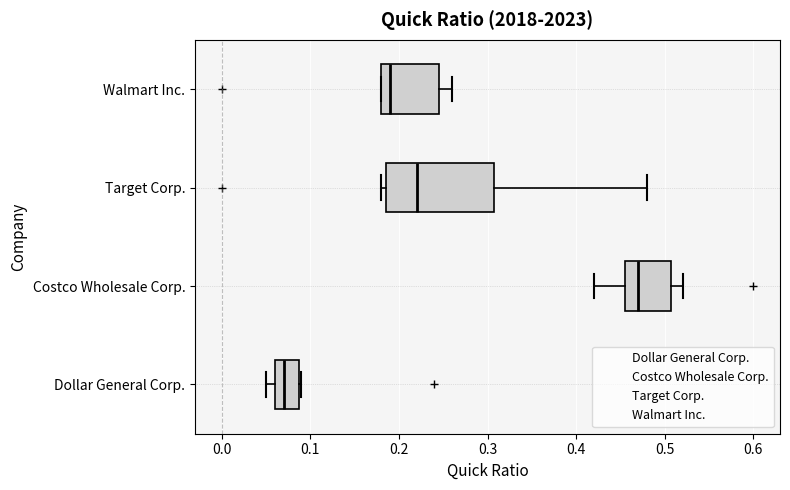

Where is the right edge of the box for Target Corp. on the x-axis? The values are not printed on the chart, so give them approximately, as read against the axis.

0.31